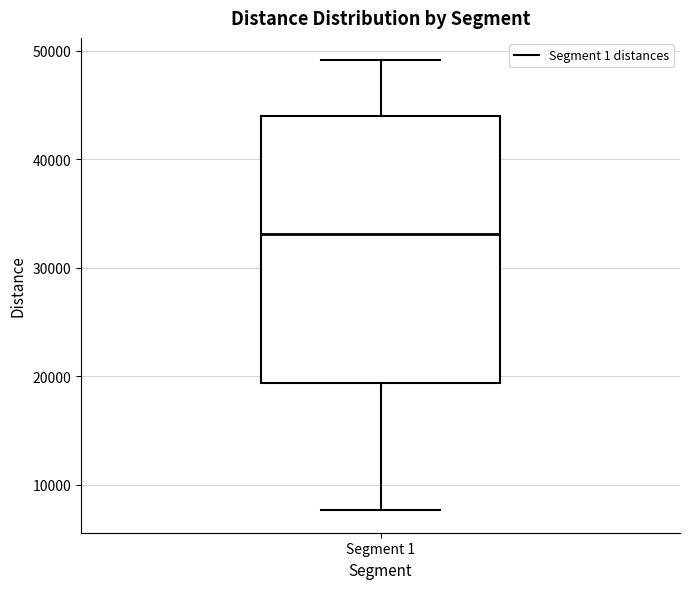

Where is the upper edge of the box for Segment 1 on the y-axis? The values are not printed on the chart, so give them approximately, as read against the axis.

44000